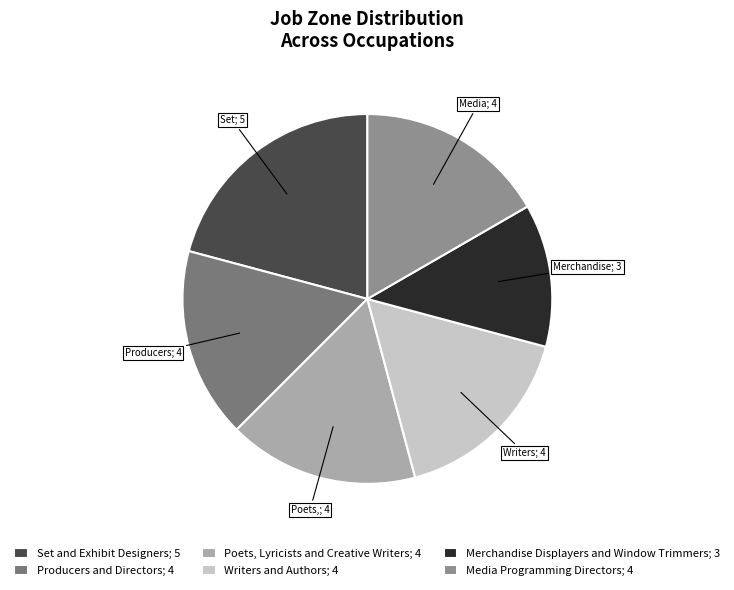

Is the sum of Set and Exhibit Designers and Poets, Lyricists and Creative Writers greater than half?

No